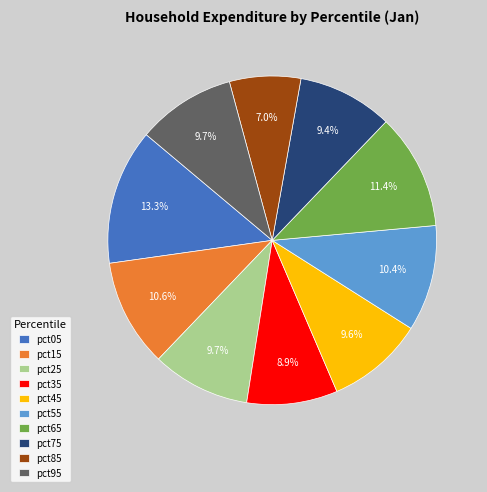

What percentage is NOT represented by pct15?

89.4%